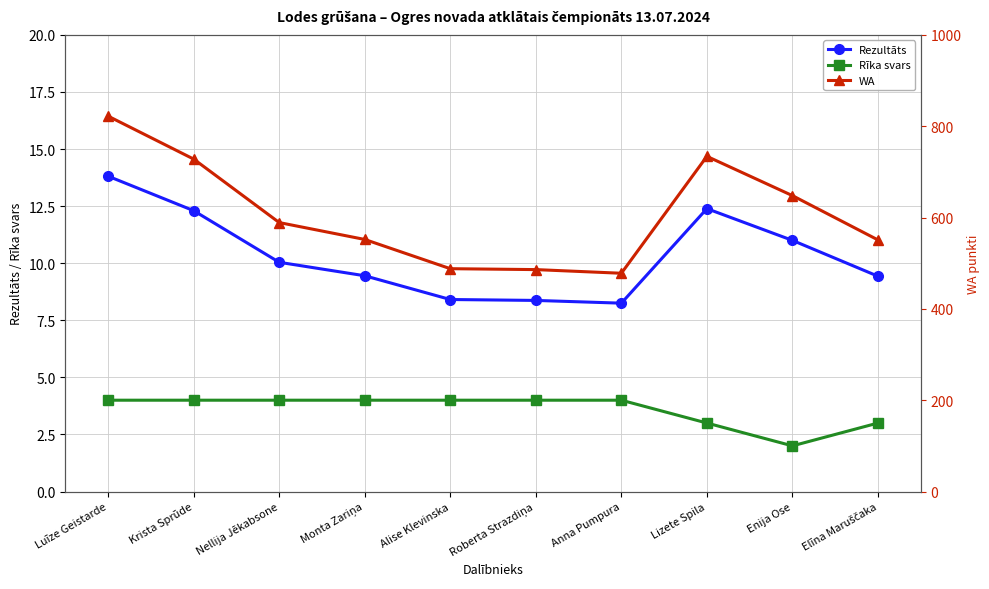

Rank the categories by WA value from lowest to highest.

Anna Pumpura, Roberta Strazdiņa, Alise Klevinska, Elīna Maruščaka, Monta Zariņa, Nellija Jēkabsone, Enija Ose, Krista Sprūde, Lizete Spila, Luīze Geistarde